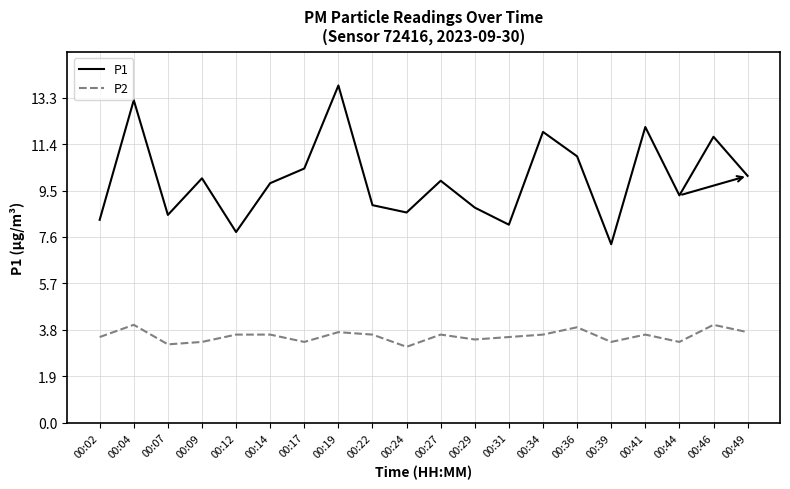

Between 00:17 and 00:19, which series saw the biggest shift?

P1